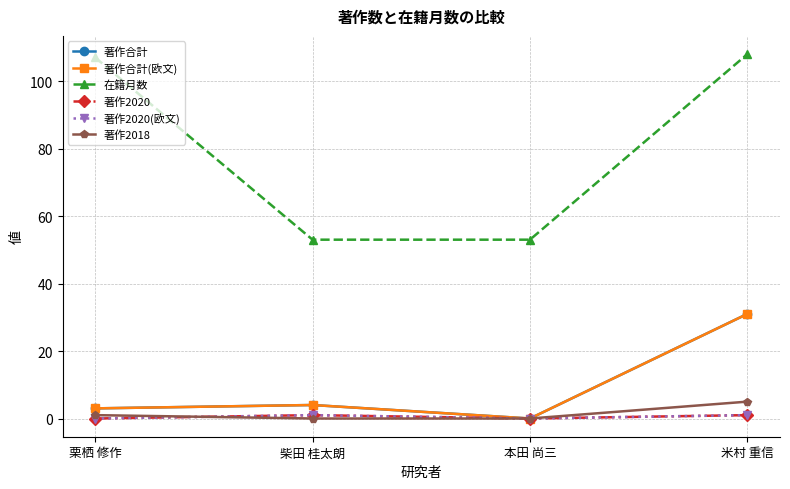

Does the chart have visible grid lines?

Yes